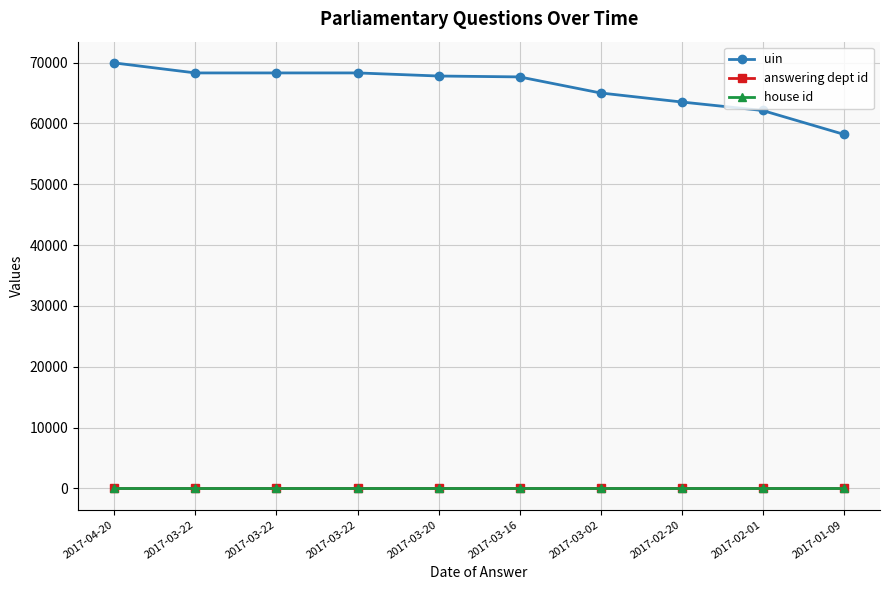

Where is the first local minimum for uin?

2017-03-22